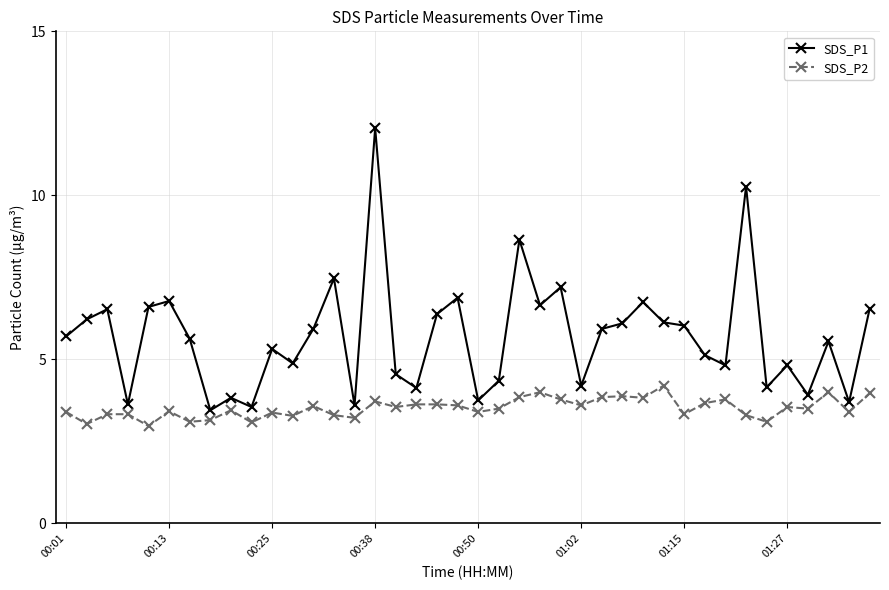

What is the smallest value displayed?

3.0